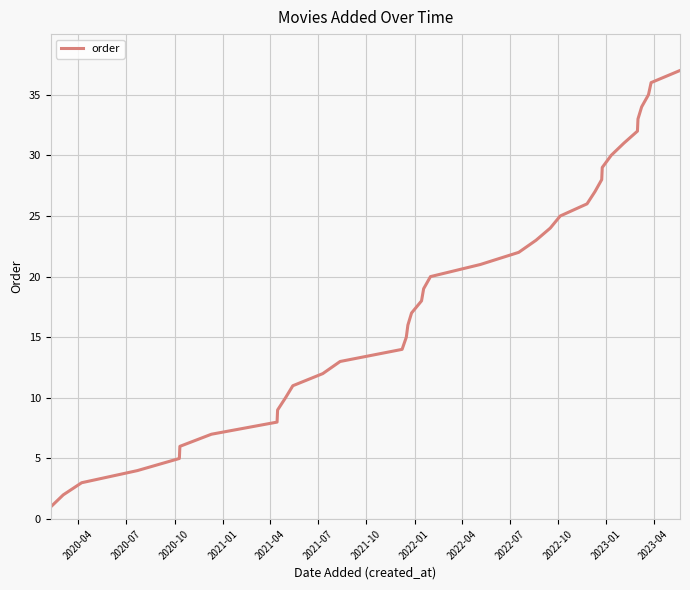

What is the maximum value shown in the chart?

37